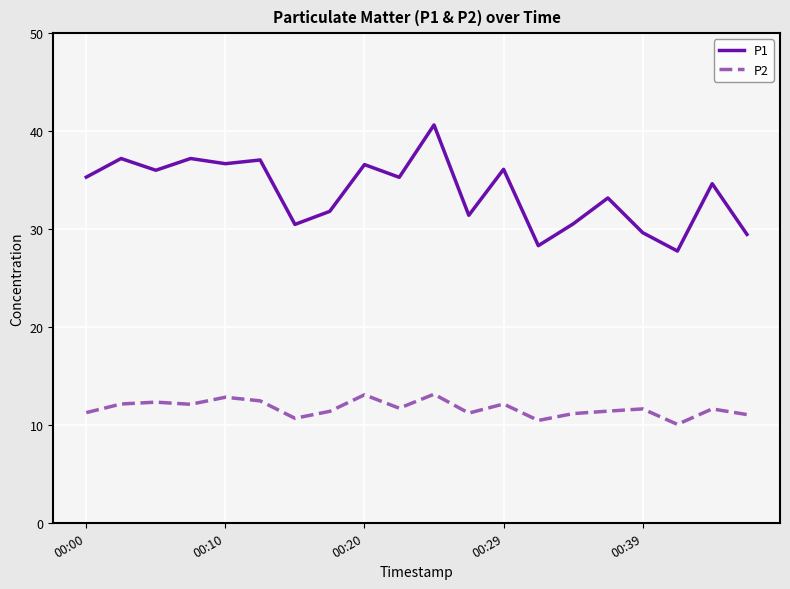

What is the difference between the maximum and minimum values in the P1 series?

12.9